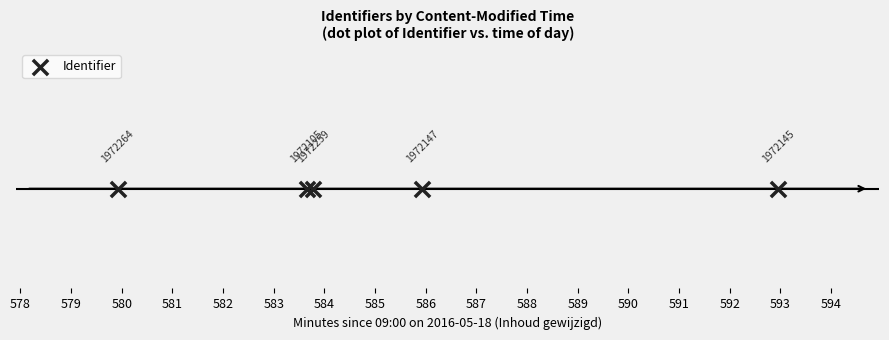

What is the change in value from 2016-05-18 to 2016-05-18?

+2